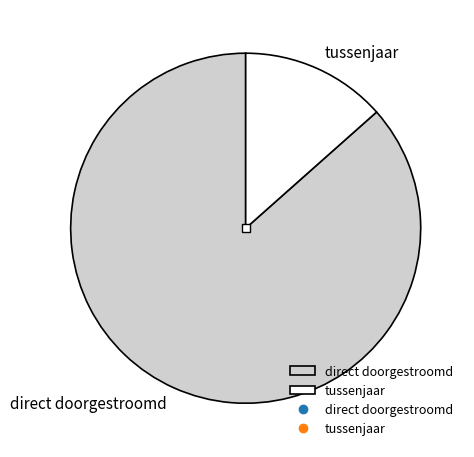

What is the smallest slice in the pie chart?

tussenjaar